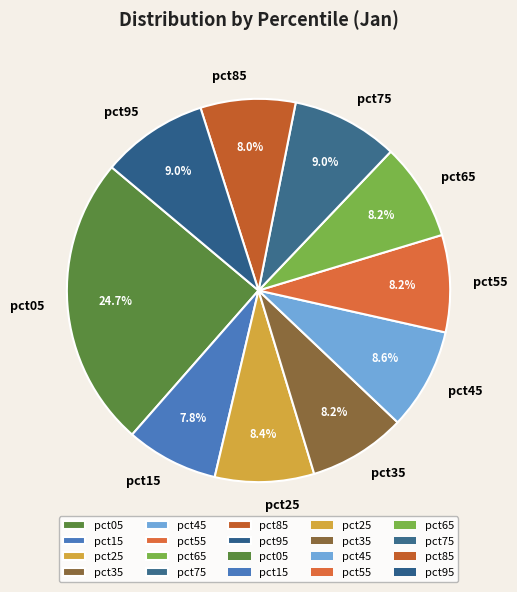

Count the number of slices in the pie.

10